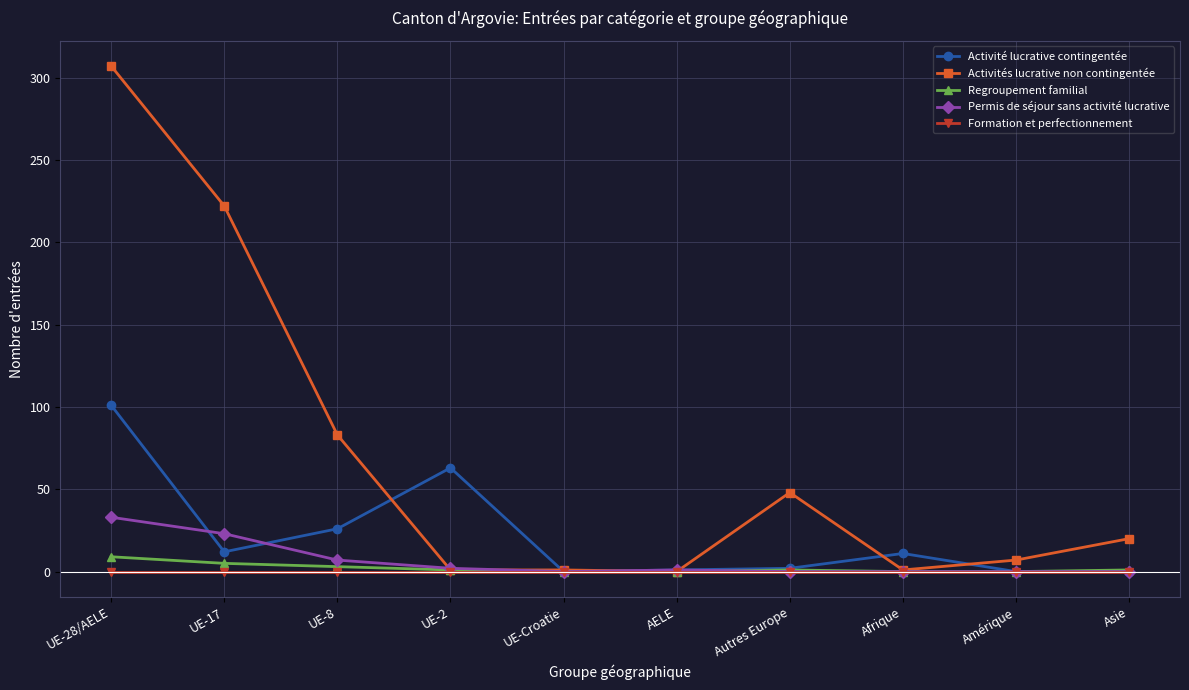

What are all the series names shown in the legend?

Activité lucrative contingentée, Activités lucrative non contingentée, Regroupement familial, Permis de séjour sans activité lucrative, Formation et perfectionnement